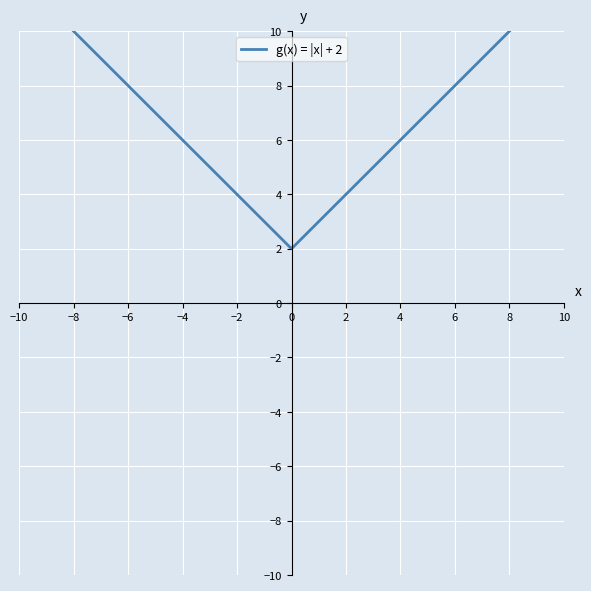

How many lines are shown in the chart?

1